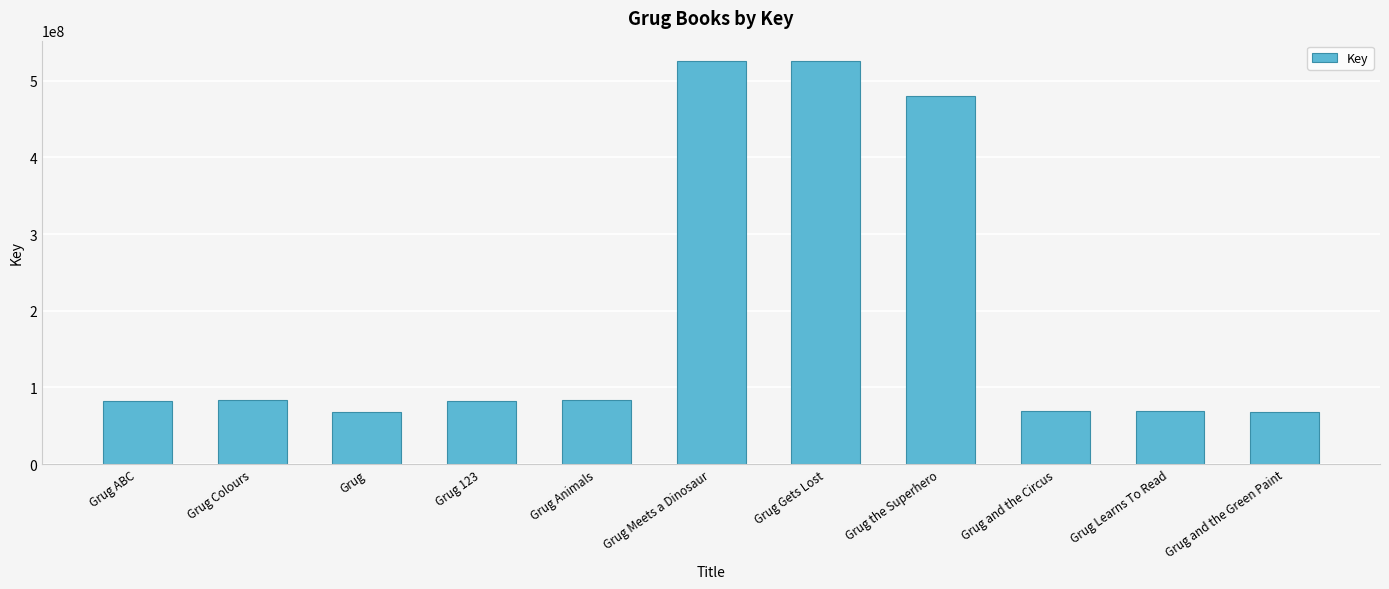

What is the label of the 8th bar from the right?

Grug 123